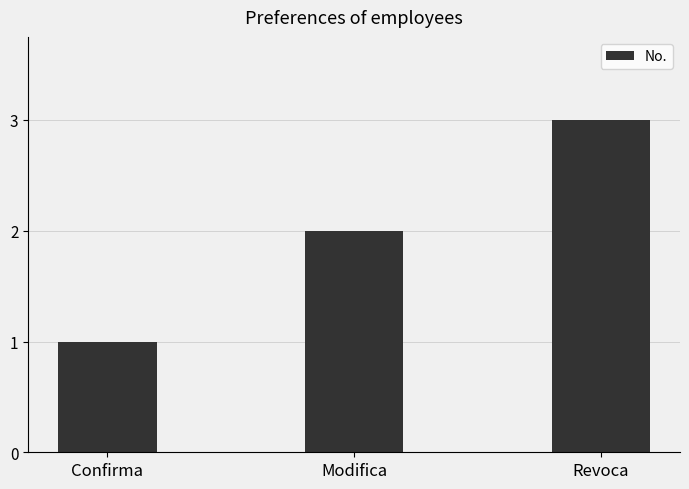

How many data points are less than 2?

1